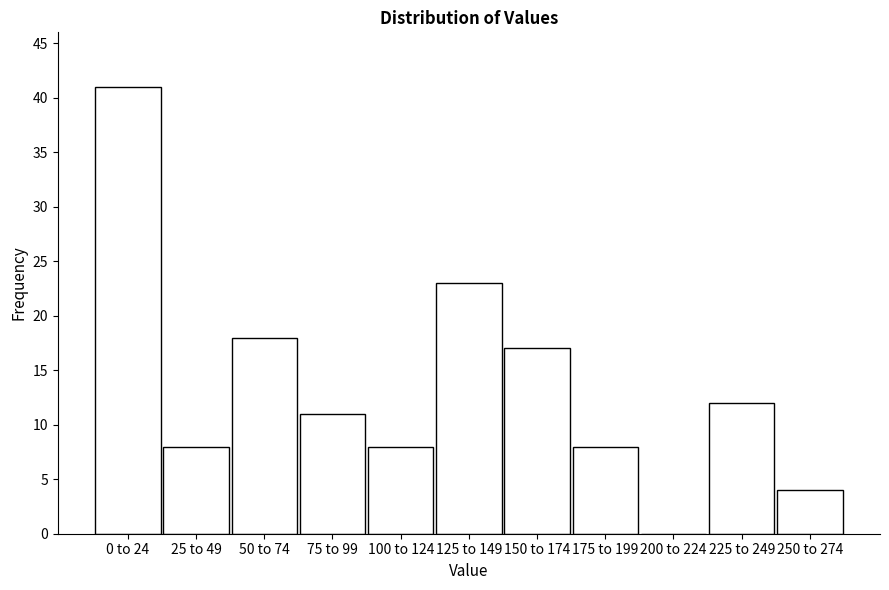

Reading left to right, list all the values displayed in this chart.

0 to 24=41	25 to 49=8	50 to 74=18	75 to 99=11	100 to 124=8	125 to 149=23	150 to 174=17	175 to 199=8	200 to 224=0	225 to 249=12	250 to 274=4